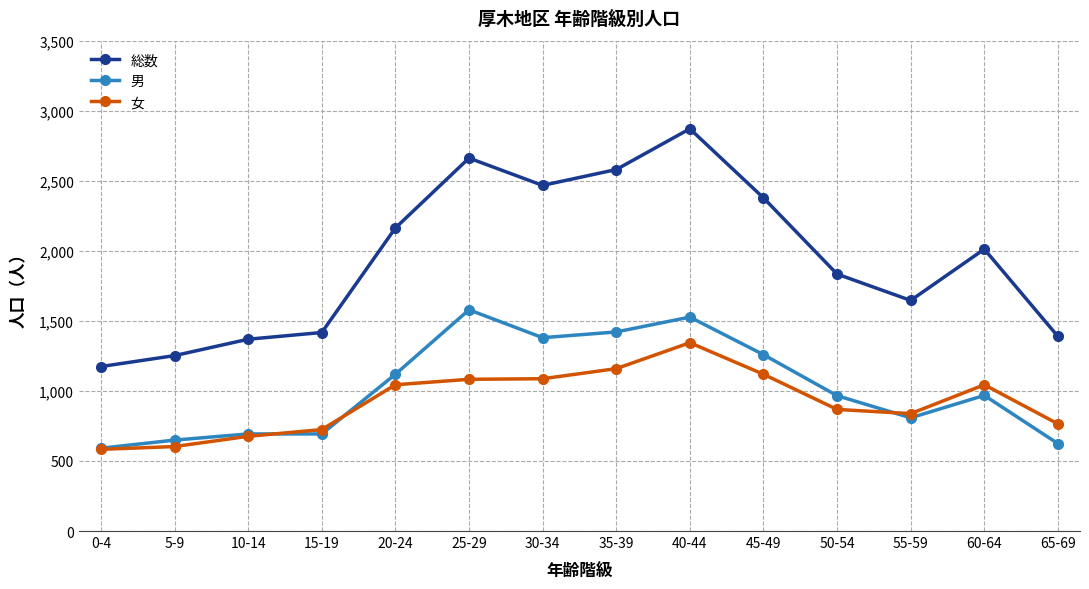

Which series has the widest spread of values?

総数